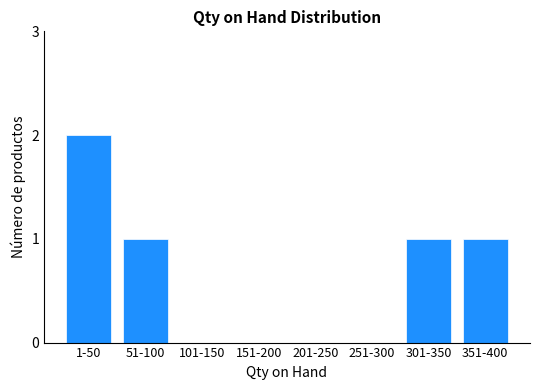

Reading left to right, what are all the values shown in this chart?

1-50=2	51-100=1	101-150=0	151-200=0	201-250=0	251-300=0	301-350=1	351-400=1